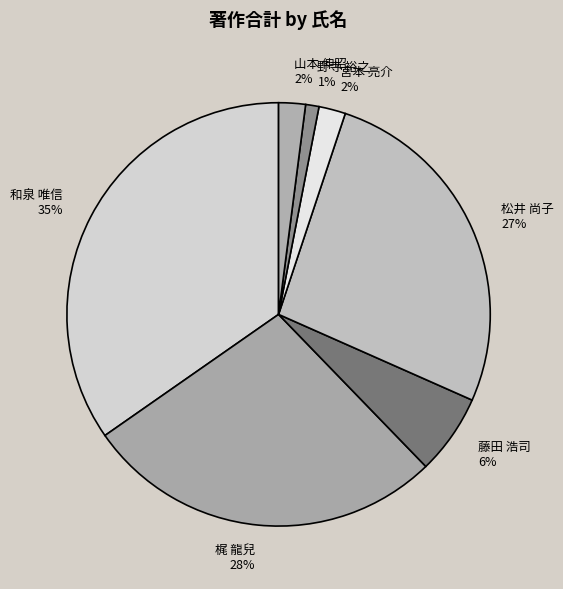

Is there a majority slice in this chart?

No